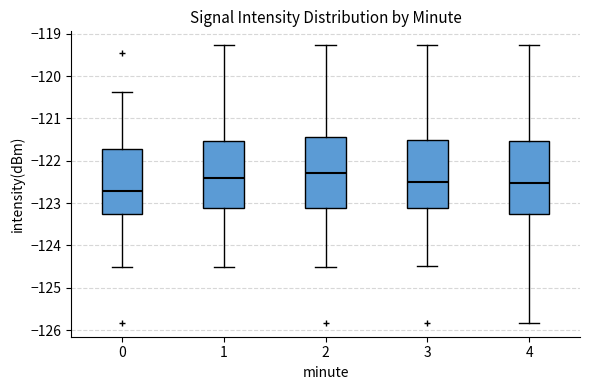

Where does the median line of the box at x = 2 sit on the y-axis? The values are not printed on the chart, so give them approximately, as read against the axis.

-122.3